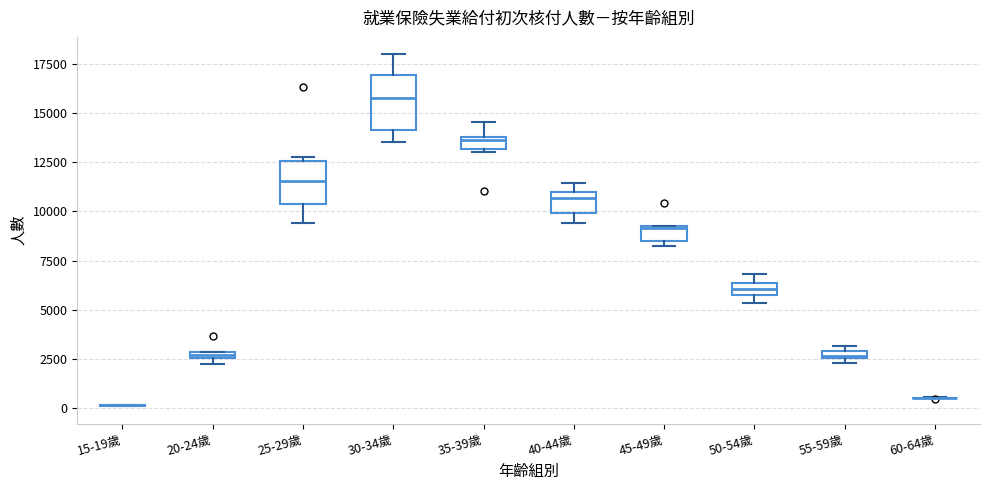

Comparing the boxes themselves (not the whiskers), which one is the tallest?

30-34歲